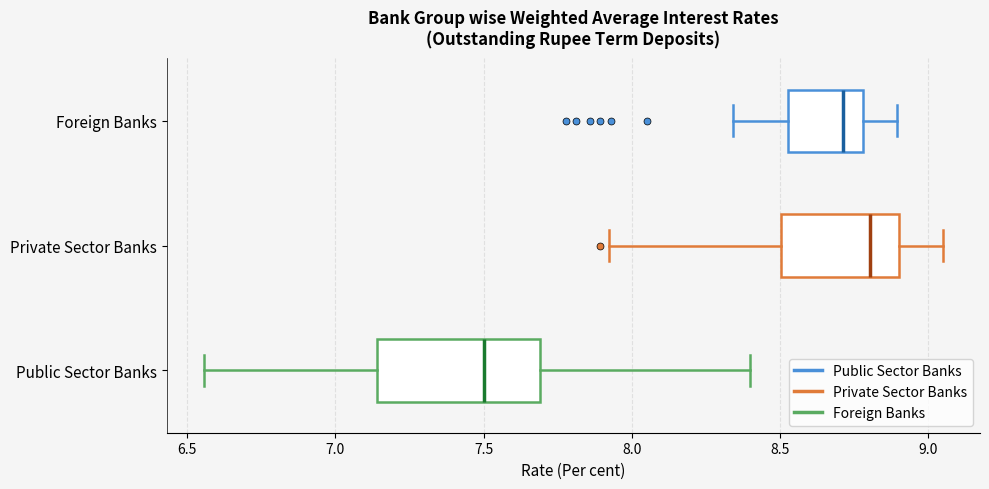

Which box has the furthest to the right median line?

Private Sector Banks